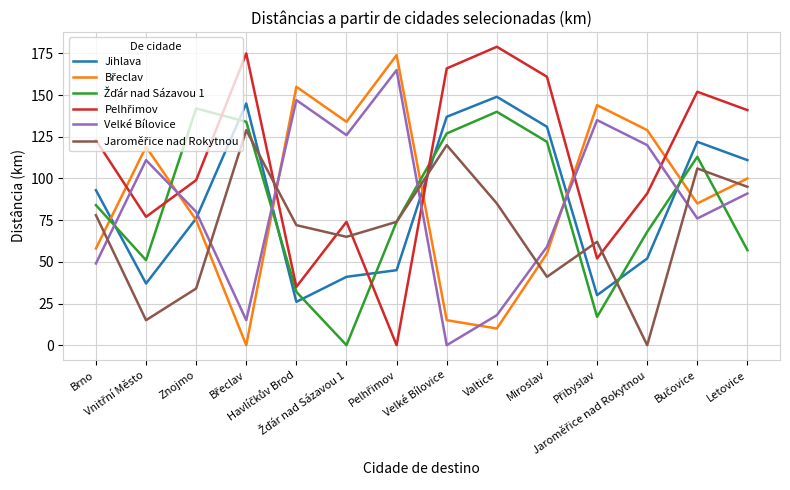

What is the greatest value displayed?

179